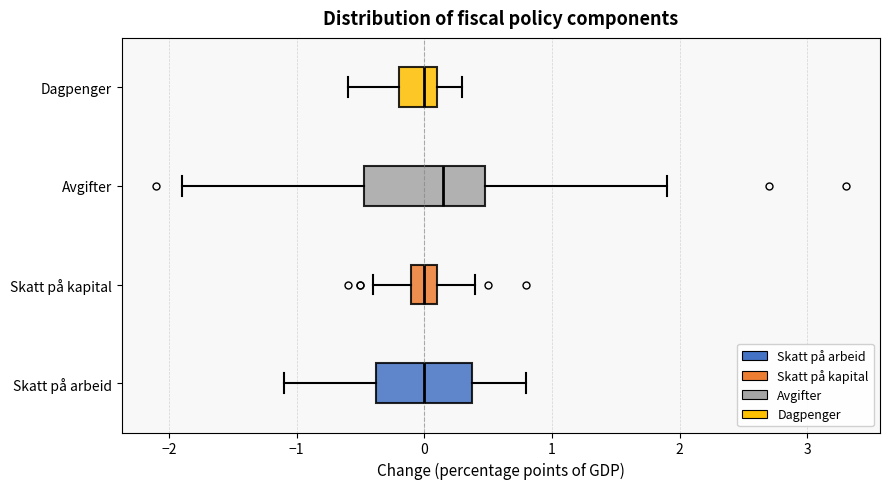

Reading bottom to top, read every box against the x-axis: the position of its median line, the range the box covers, and the ends of its whiskers. The values are not printed on the chart, so give them approximately, as read against the axis.

Skatt på arbeid: median 0.0, box -0.4 to 0.4, whiskers -1.1 to 0.8
Skatt på kapital: median 0.0, box -0.1 to 0.1, whiskers -0.4 to 0.4
Avgifter: median 0.2, box -0.5 to 0.5, whiskers -1.9 to 1.9
Dagpenger: median 0.0, box -0.2 to 0.1, whiskers -0.6 to 0.3